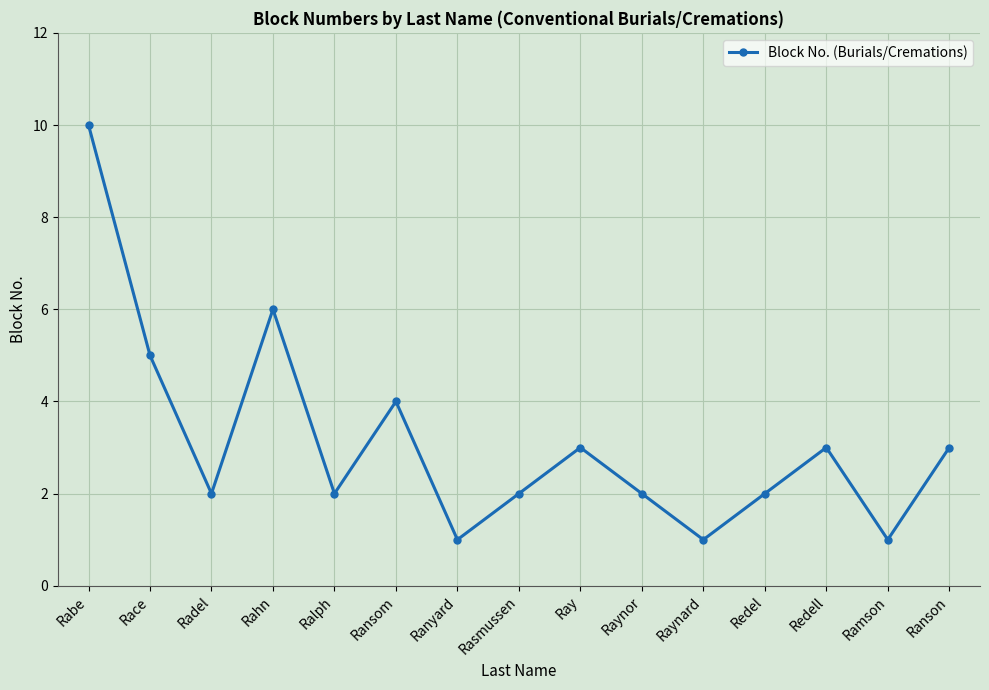

At which category does the data reach its first local peak?

Rahn